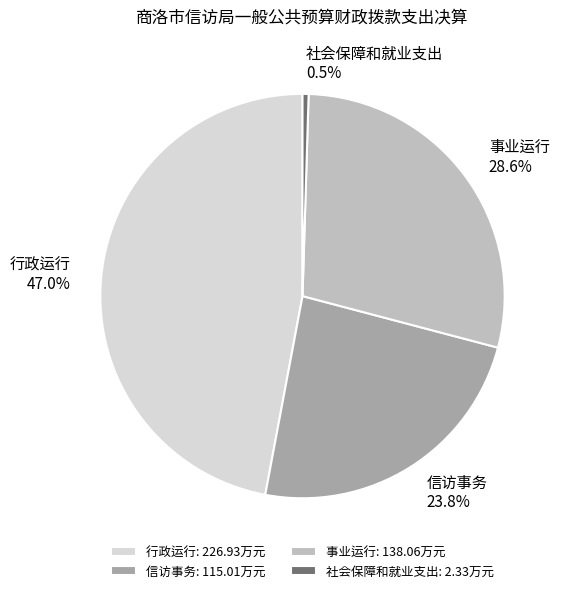

Combined, do 行政运行 and 社会保障和就业支出 account for over 50%?

No